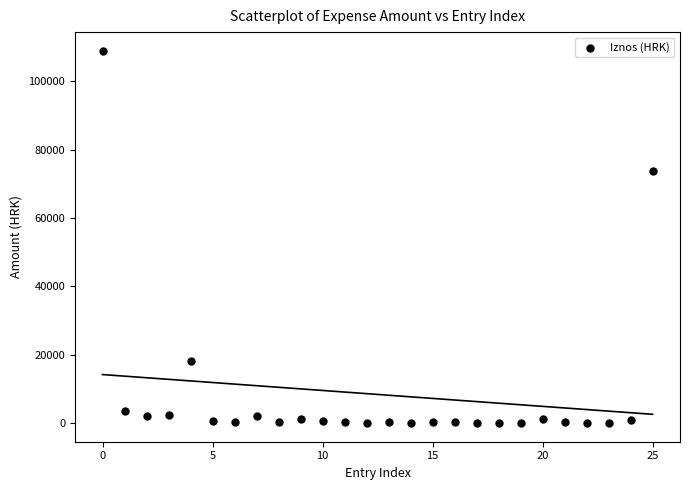

What Y value in the scatter plot is closest to 54486?

73692.5